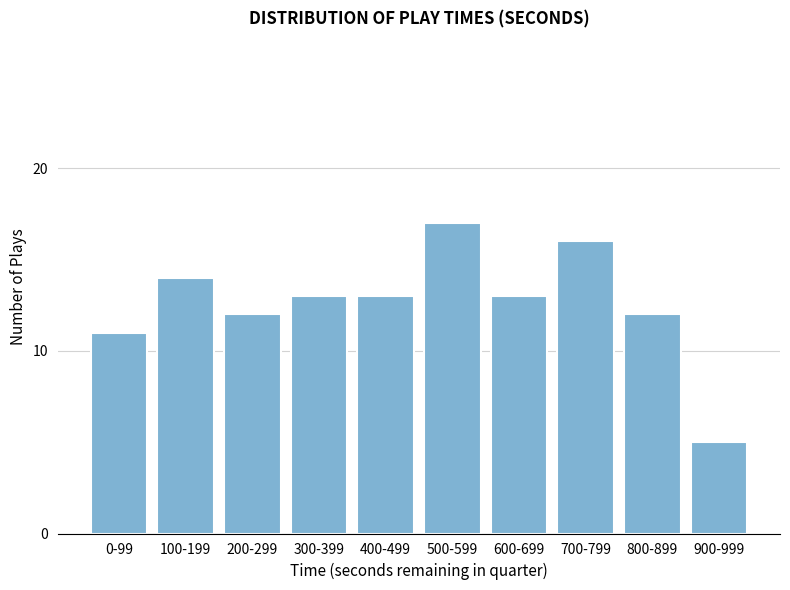

Reading left to right, what are all the values shown in this chart?

11	14	12	13	13	17	13	16	12	5